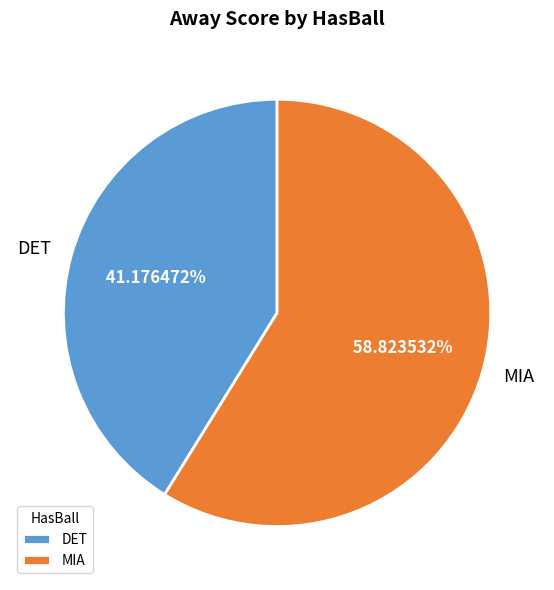

What is the majority slice?

MIA